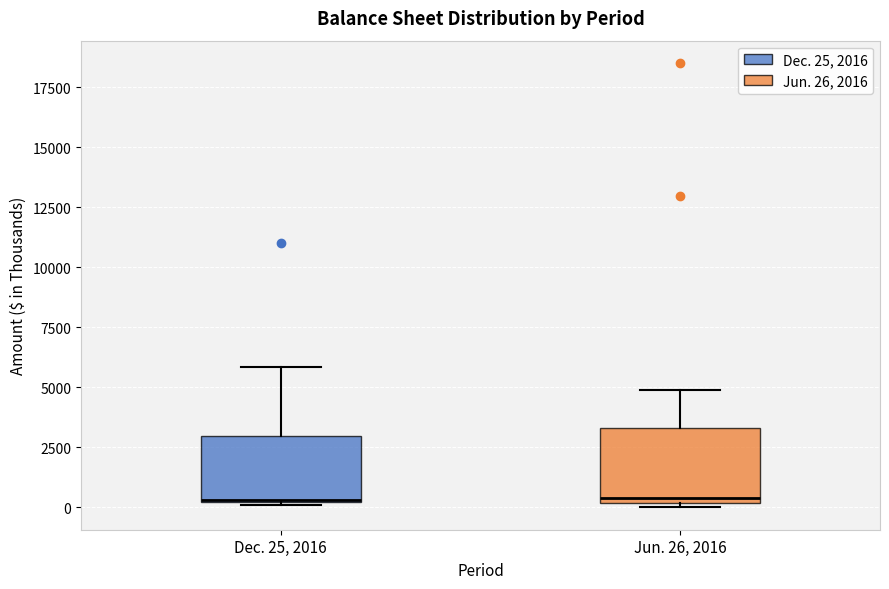

Where is the upper edge of the box for Dec. 25, 2016 on the y-axis? The values are not printed on the chart, so give them approximately, as read against the axis.

3000